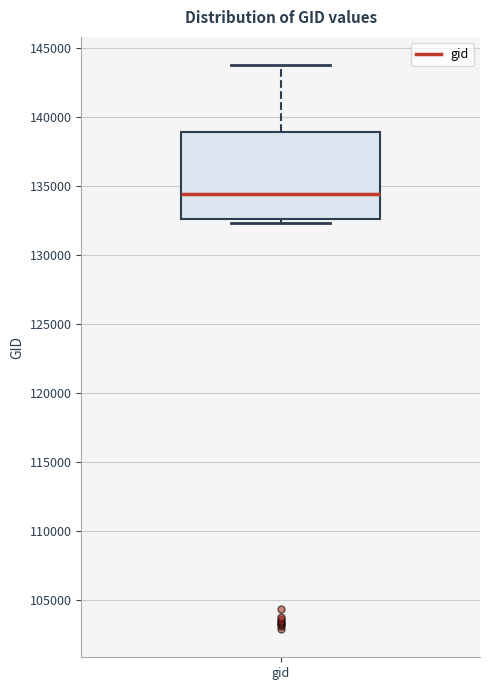

Read this box plot against the y-axis: the position of the median line, the range covered by the box, and the ends of both whiskers. The values are not printed on the chart, so give them approximately, as read against the axis.

median 134500, box 132500 to 139000, whiskers 132500 (just below the box's lower edge) to 144000